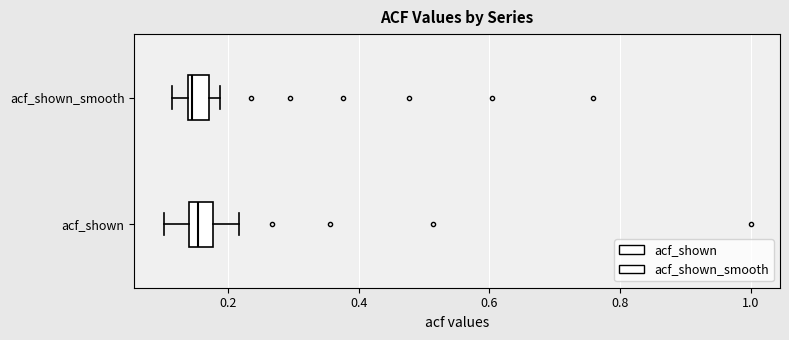

Where does the median line of the box for acf_shown sit on the x-axis? The values are not printed on the chart, so give them approximately, as read against the axis.

0.16